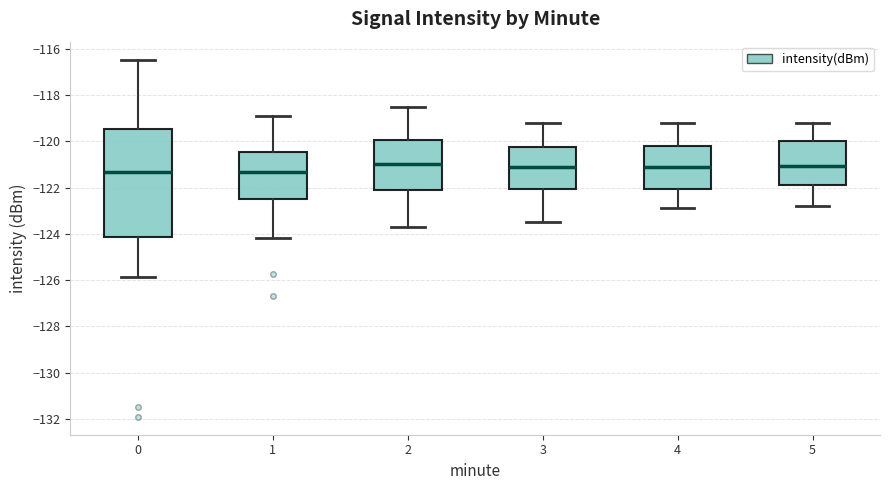

Where is the upper edge of the box at x = 0 on the y-axis? The values are not printed on the chart, so give them approximately, as read against the axis.

-119.4